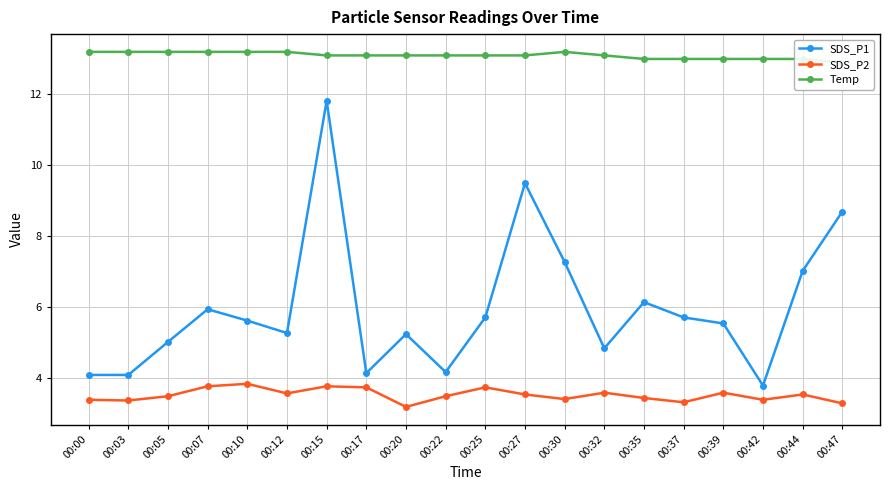

How many lines are shown in the chart?

3